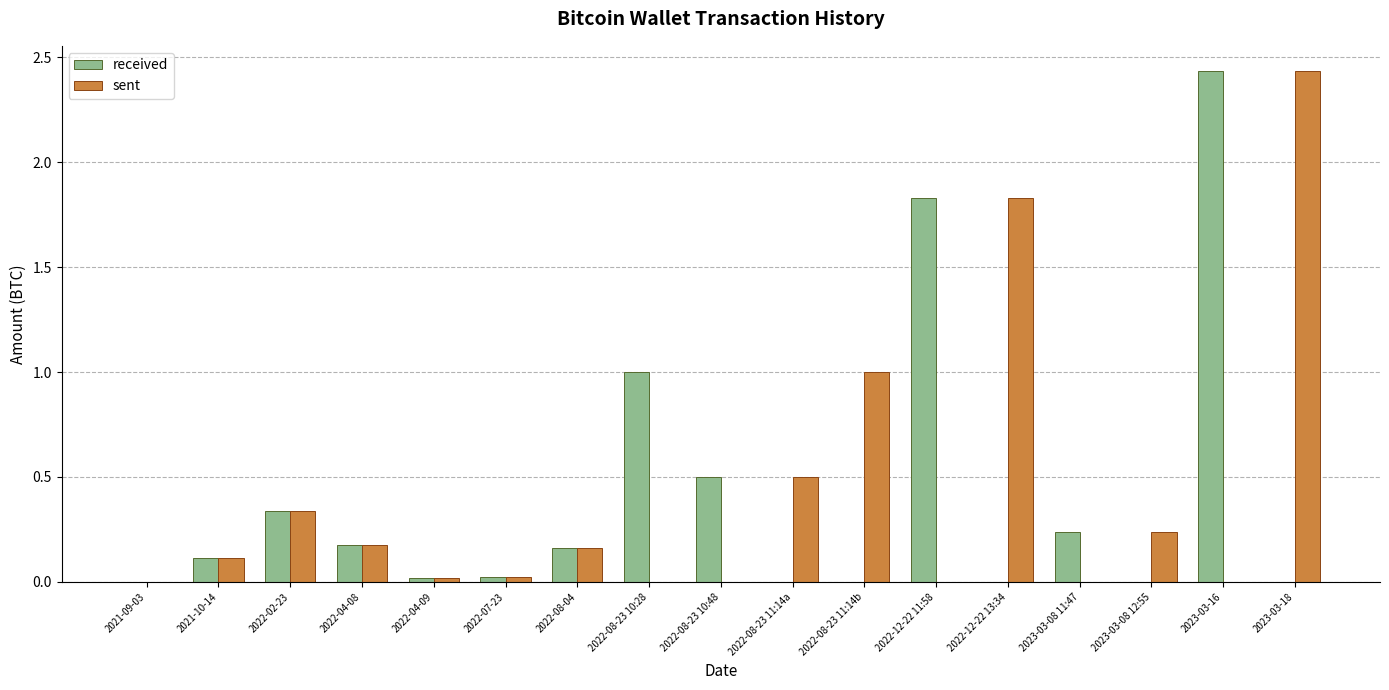

Is the value of received at 2022-02-23 greater than the value of sent at 2022-08-04?

Yes